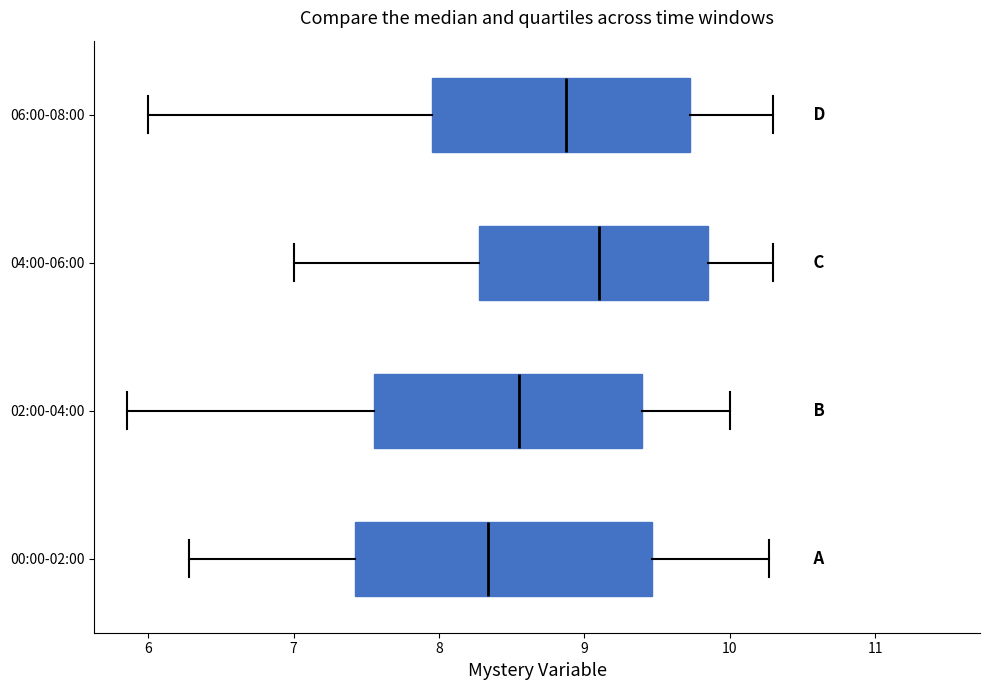

Reading bottom to top, read every box against the x-axis: the position of its median line, the range the box covers, and the ends of its whiskers. The values are not printed on the chart, so give them approximately, as read against the axis.

00:00-02:00: median 8.3, box 7.4 to 9.5, whiskers 6.3 to 10.3
02:00-04:00: median 8.6, box 7.6 to 9.4, whiskers 5.9 to 10.0
04:00-06:00: median 9.1, box 8.3 to 9.9, whiskers 7.0 to 10.3
06:00-08:00: median 8.9, box 8.0 to 9.7, whiskers 6.0 to 10.3